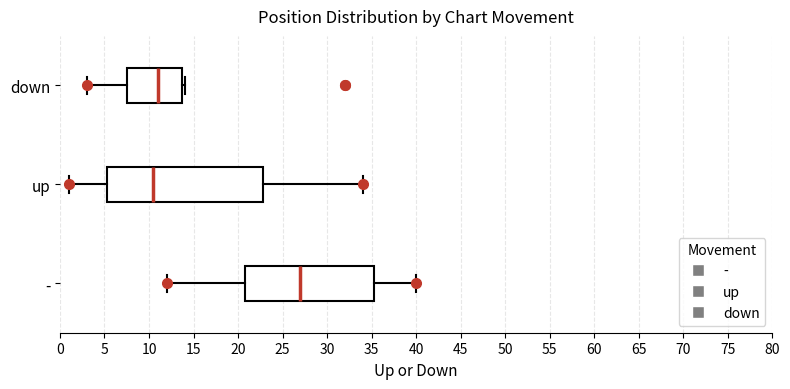

Where does the right whisker of the box for up end on the x-axis? The values are not printed on the chart, so give them approximately, as read against the axis.

34.0